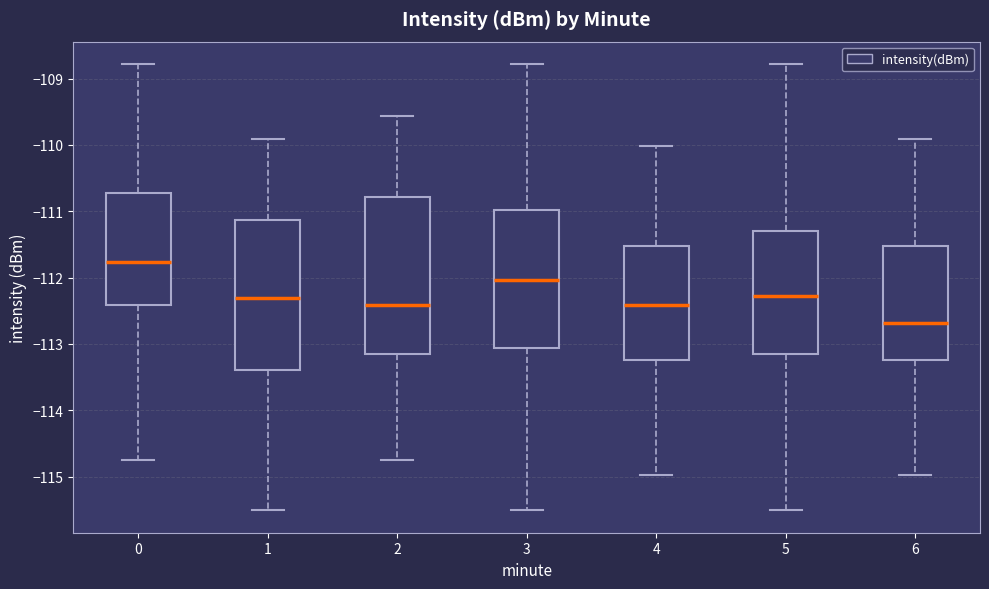

Which box has the lowest median line?

6